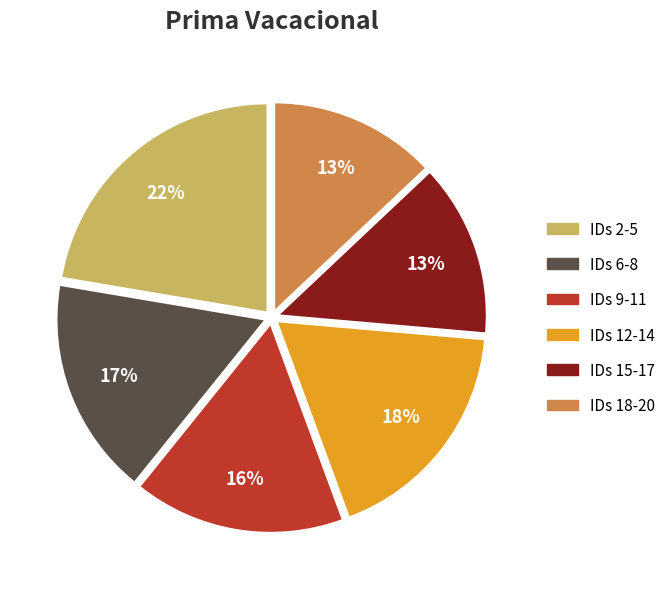

To the nearest percent, what is the average slice percentage?

17%